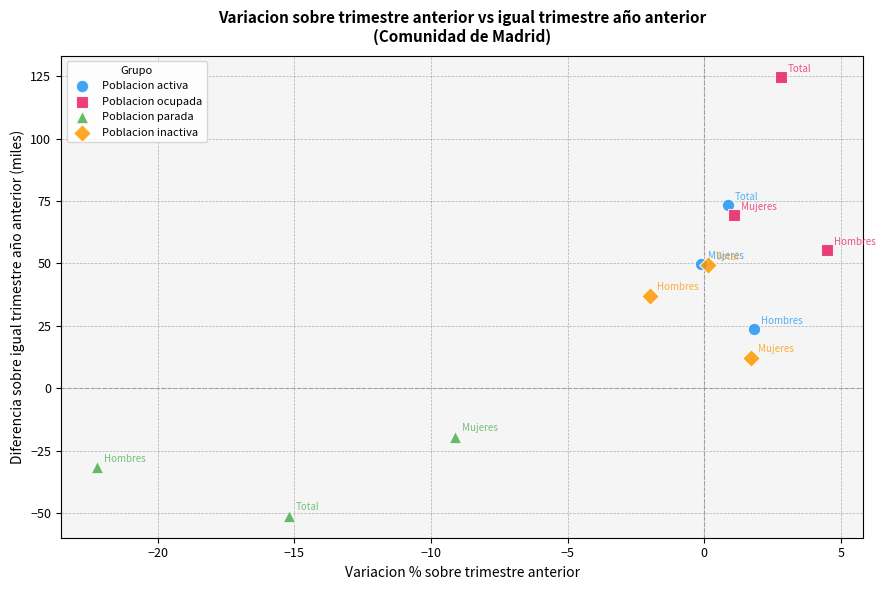

Which series reaches the maximum Y coordinate?

Poblacion ocupada